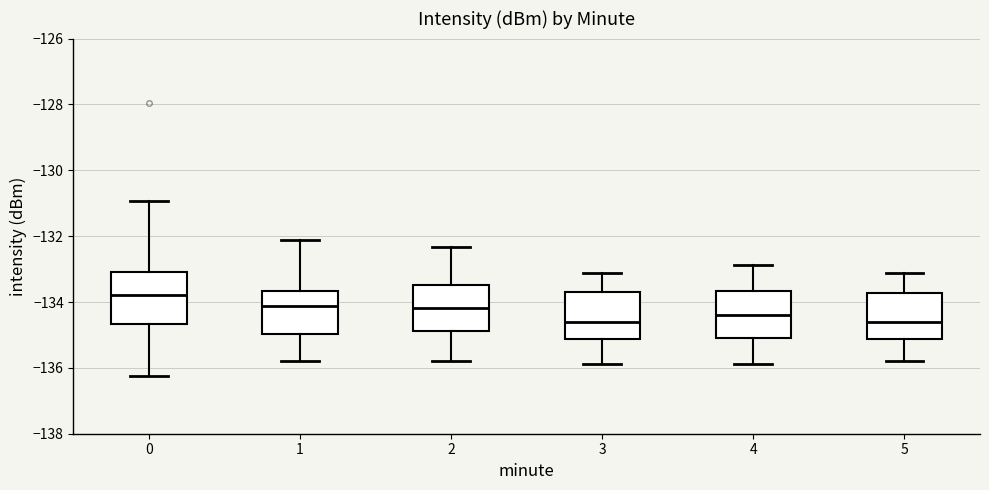

Reading left to right, transcribe this box plot: for each box, give where its median line is, the range the box spans, and where its two whiskers end, as read against the y-axis. The values are not printed on the chart, so give them approximately, as read against the axis.

0: median -133.8, box -134.6 to -133.0, whiskers -136.2 to -131.0
1: median -134.2, box -135.0 to -133.6, whiskers -135.8 to -132.2
2: median -134.2, box -134.8 to -133.4, whiskers -135.8 to -132.4
3: median -134.6, box -135.2 to -133.6, whiskers -135.8 to -133.2
4: median -134.4, box -135.0 to -133.6, whiskers -135.8 to -132.8
5: median -134.6, box -135.2 to -133.8, whiskers -135.8 to -133.2